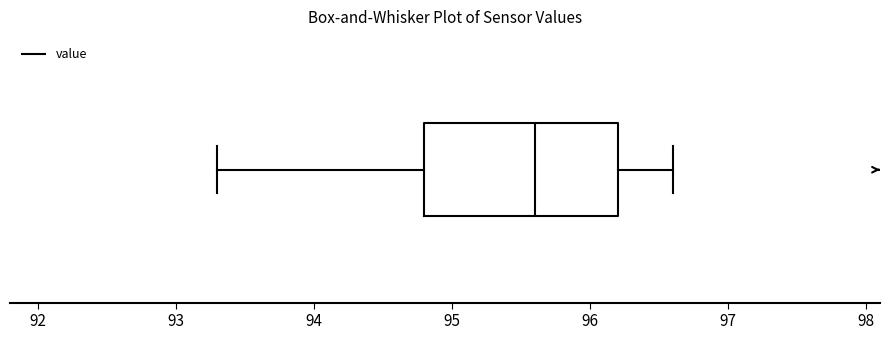

Where does the left whisker of the box end on the x-axis? The values are not printed on the chart, so give them approximately, as read against the axis.

93.3